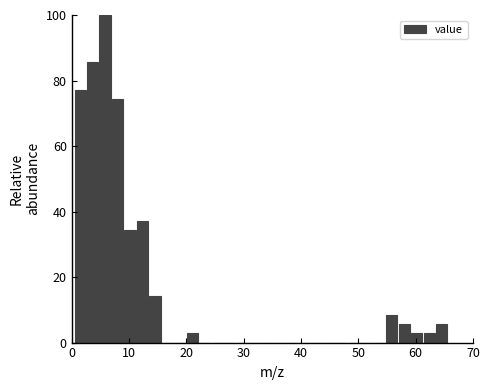

Read against the x-axis, roughly where is the centre of the tallest bar?

6